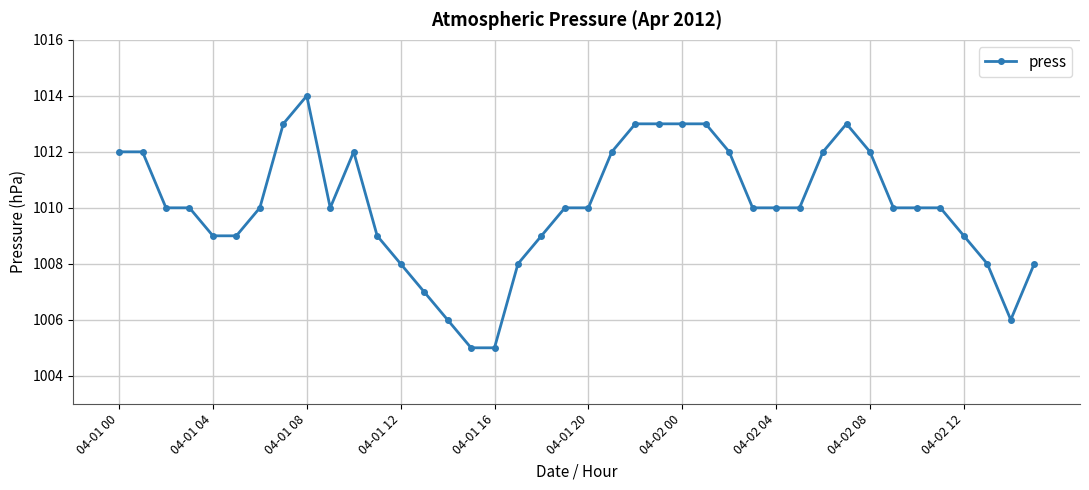

What is the sum of all values?

40402